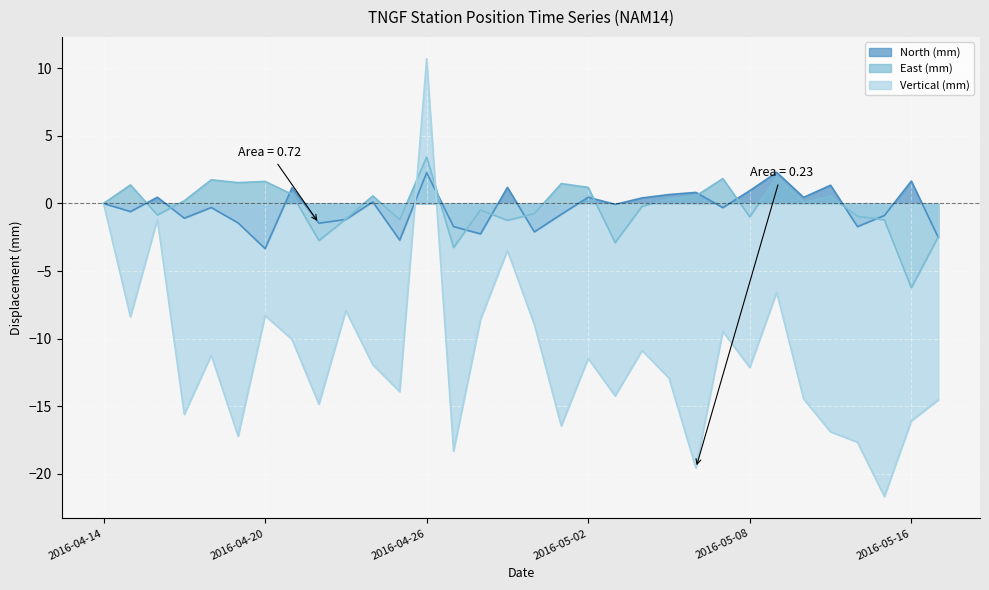

In East (mm), how many points are higher than both neighbors (excluding endpoints)?

10